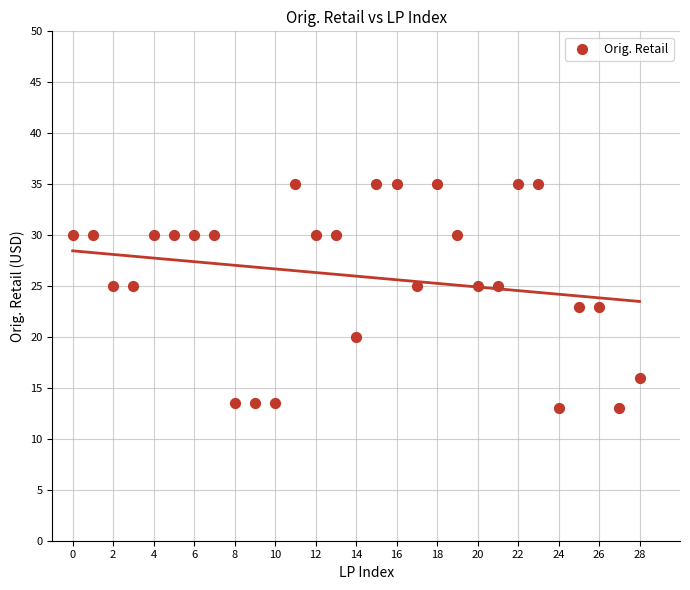

What is the range of Y values (max minus min)?

22.0